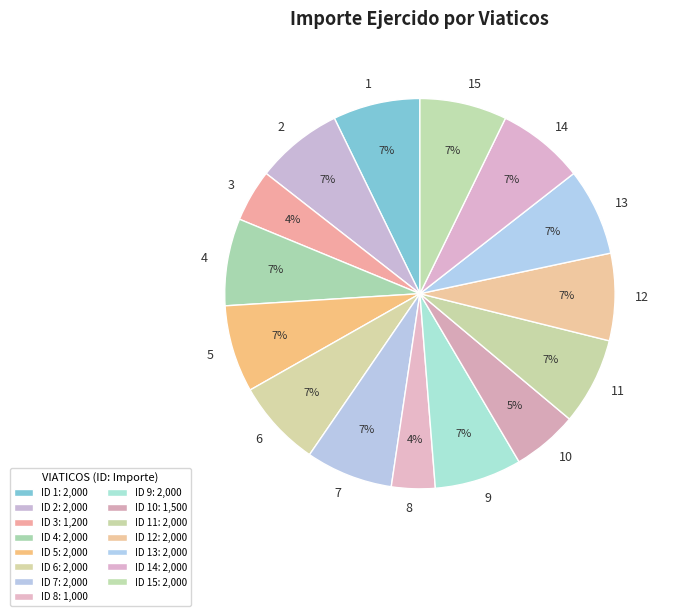

Does 5 account for over 50% of the chart?

No